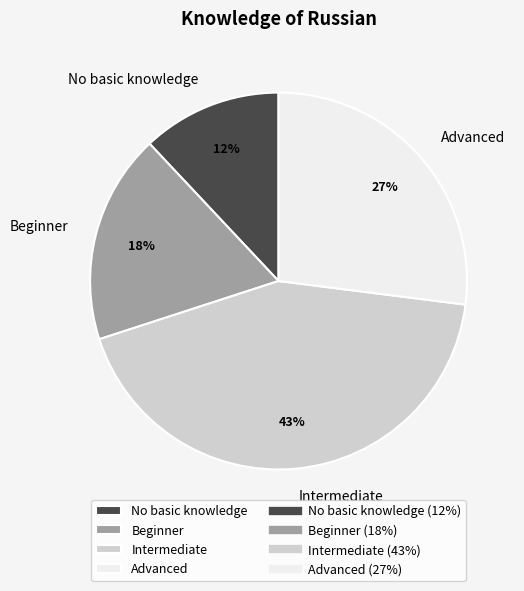

Is Intermediate the majority of the pie?

No